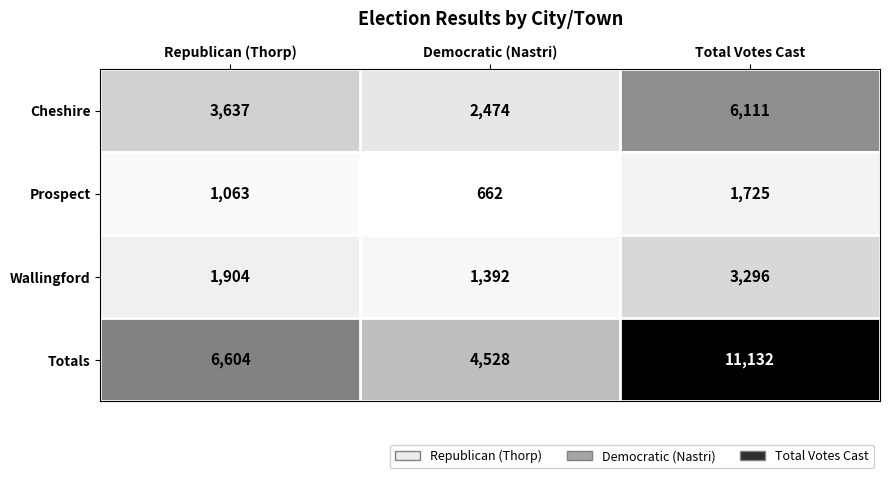

Which series has the largest total across all categories?

Totals